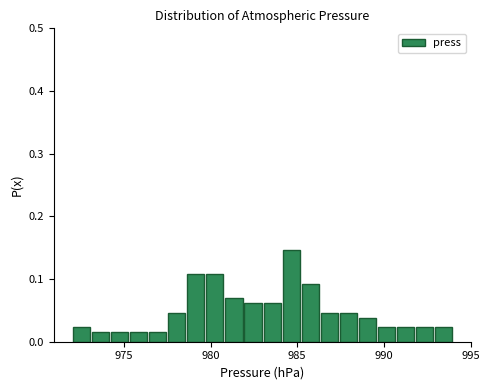

Read against the x-axis, roughly where is the centre of the tallest bar?

984.5